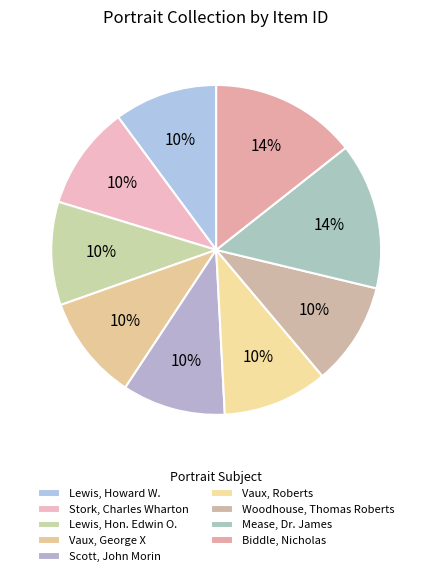

The Lewis, Hon. Edwin O. slice represents 10% of the pie. True or false?

True